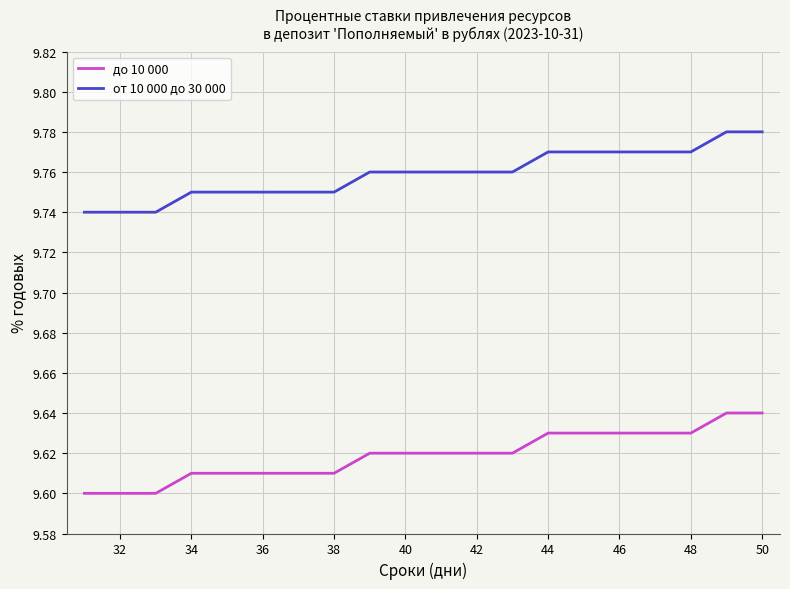

List the series in order of their overall mean, lowest first.

до 10 000, от 10 000 до 30 000